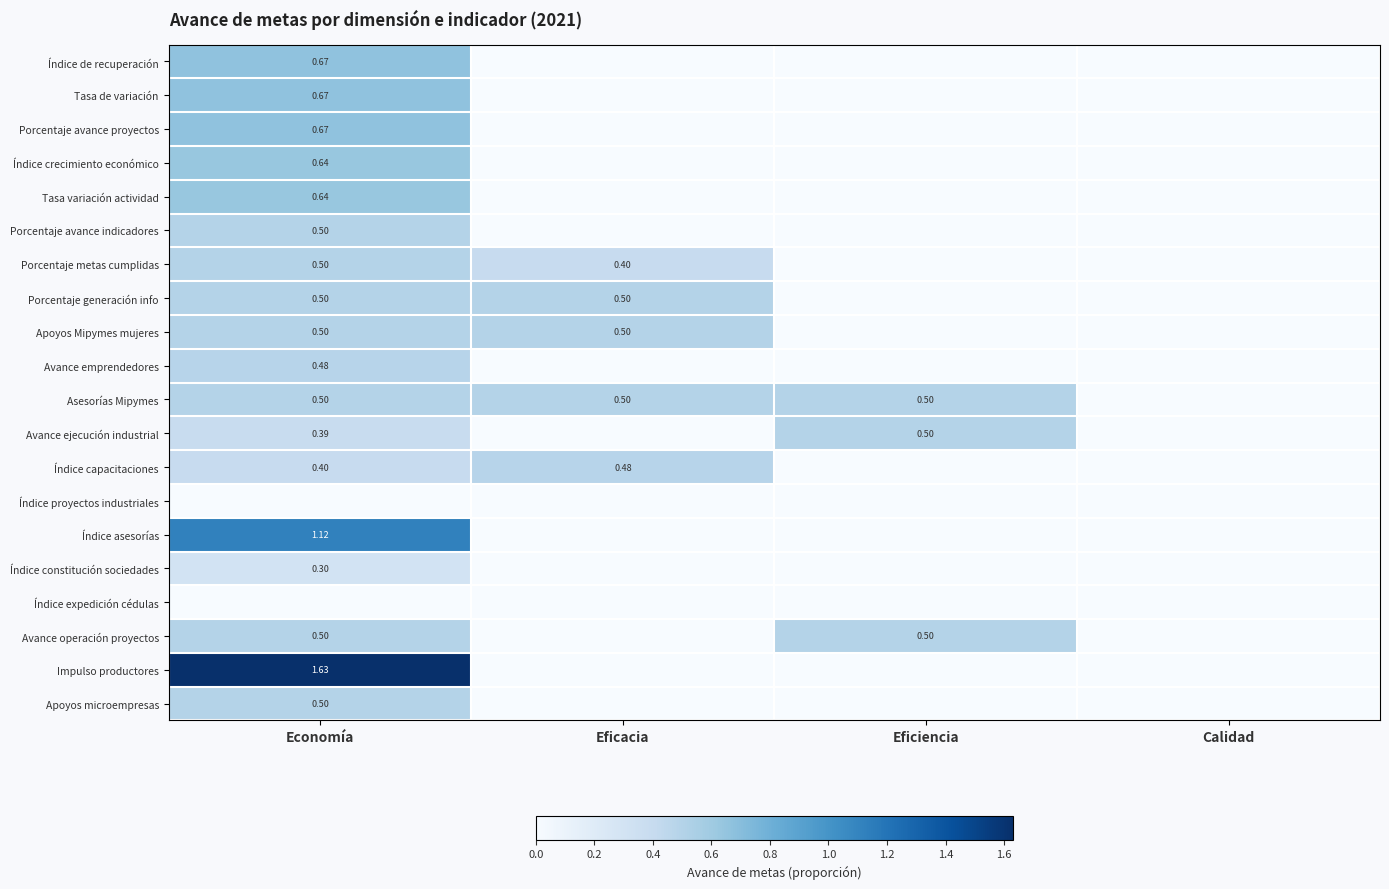

What is the total value across all series at Eficiencia?

1.5